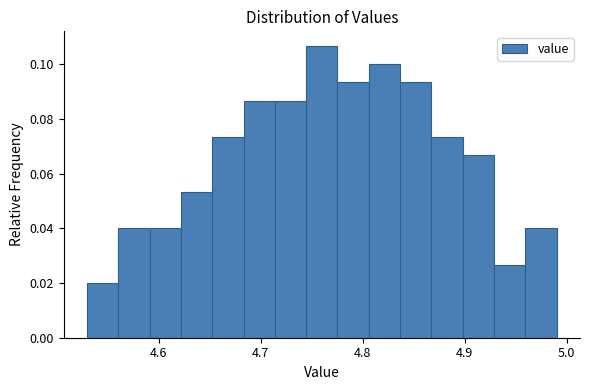

Read against the x-axis, roughly where is the centre of the tallest bar?

4.76